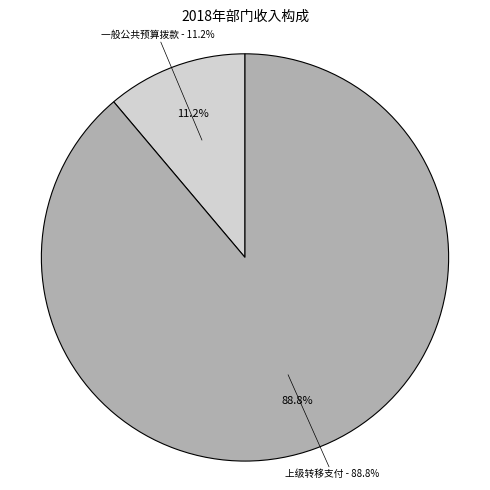

To the nearest percent, what is the average slice percentage?

50%